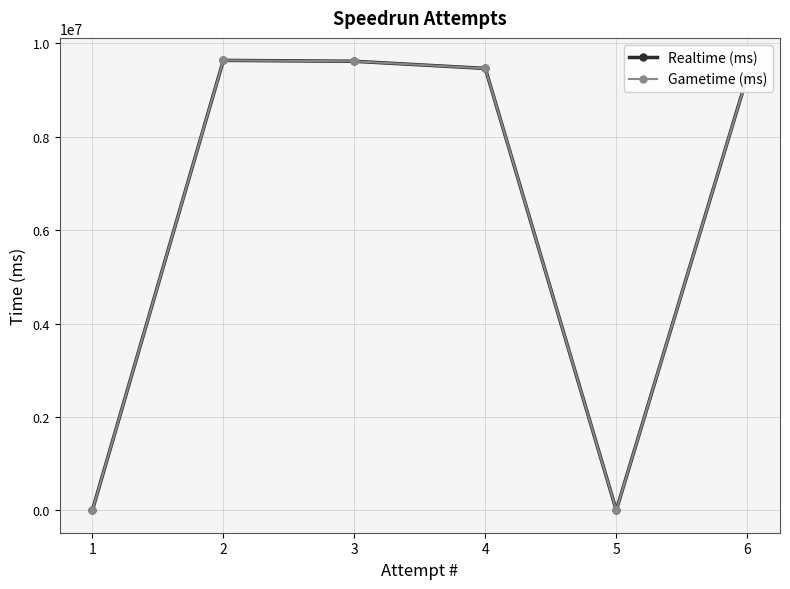

Which series has the largest total across all categories?

Realtime (ms)